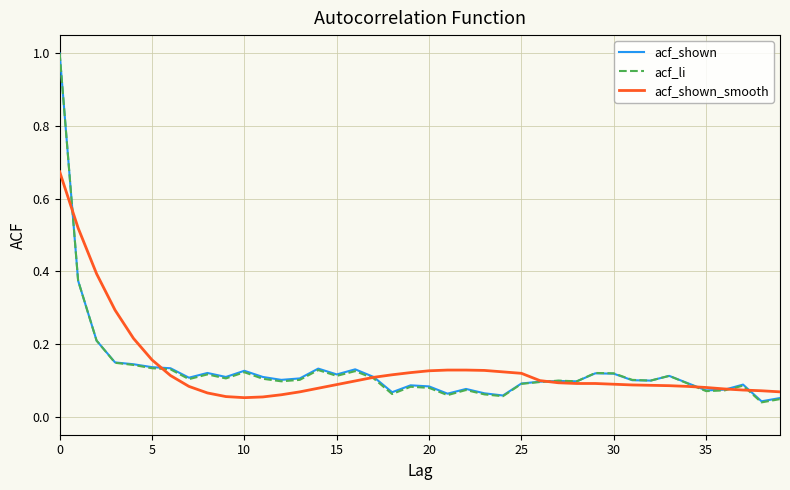

What is the maximum value for acf_shown?

1.0